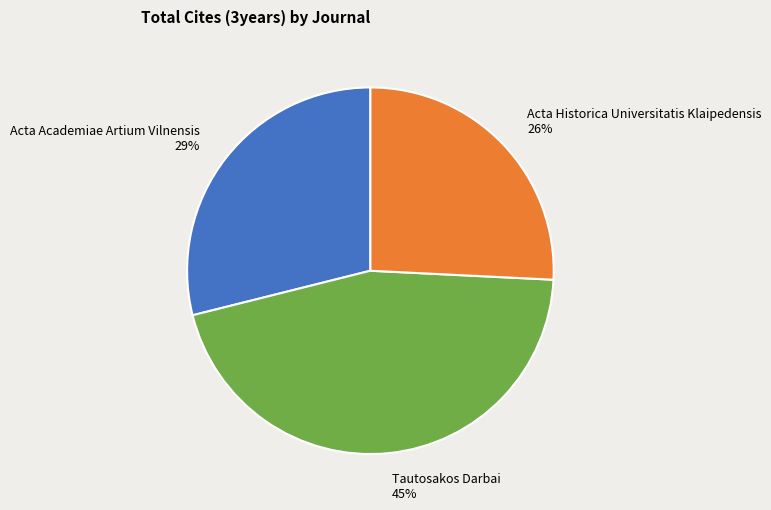

Approximately how many times larger is the value at Tautosakos Darbai compared to Acta Academiae Artium Vilnensis?

1.6